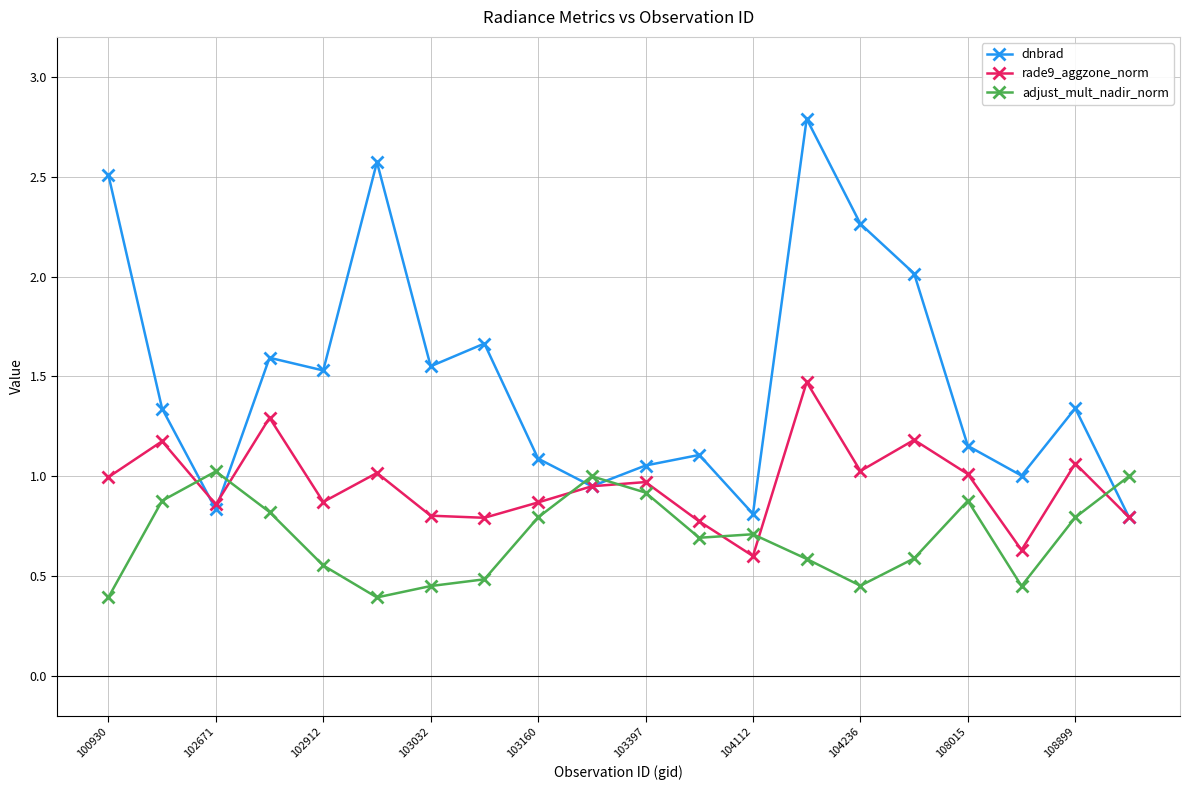

What is the minimum value shown in the chart?

0.4